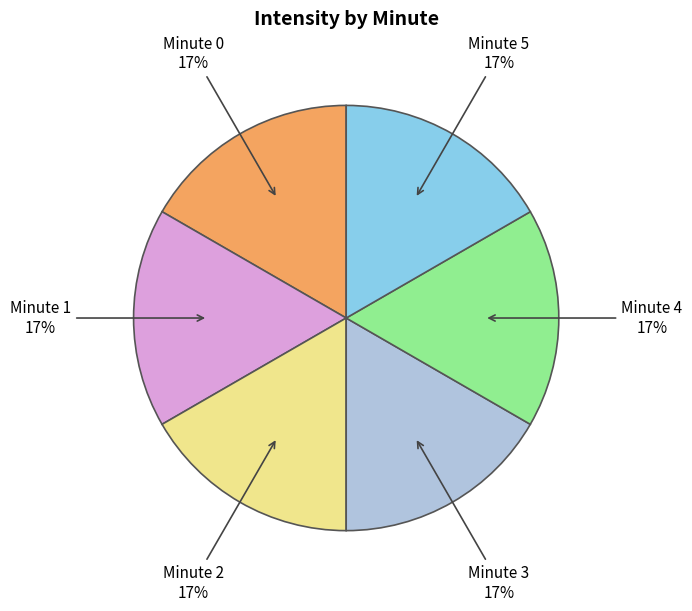

To the nearest percent, what percentage of the pie is Minute 0?

17%